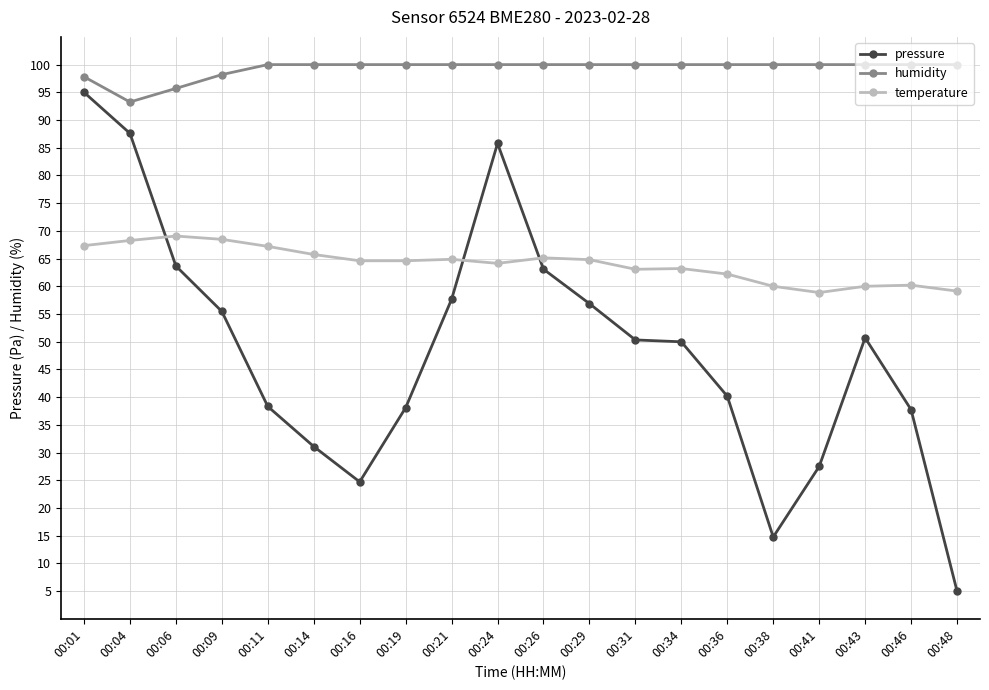

Is this an area chart (filled region under the line)?

No